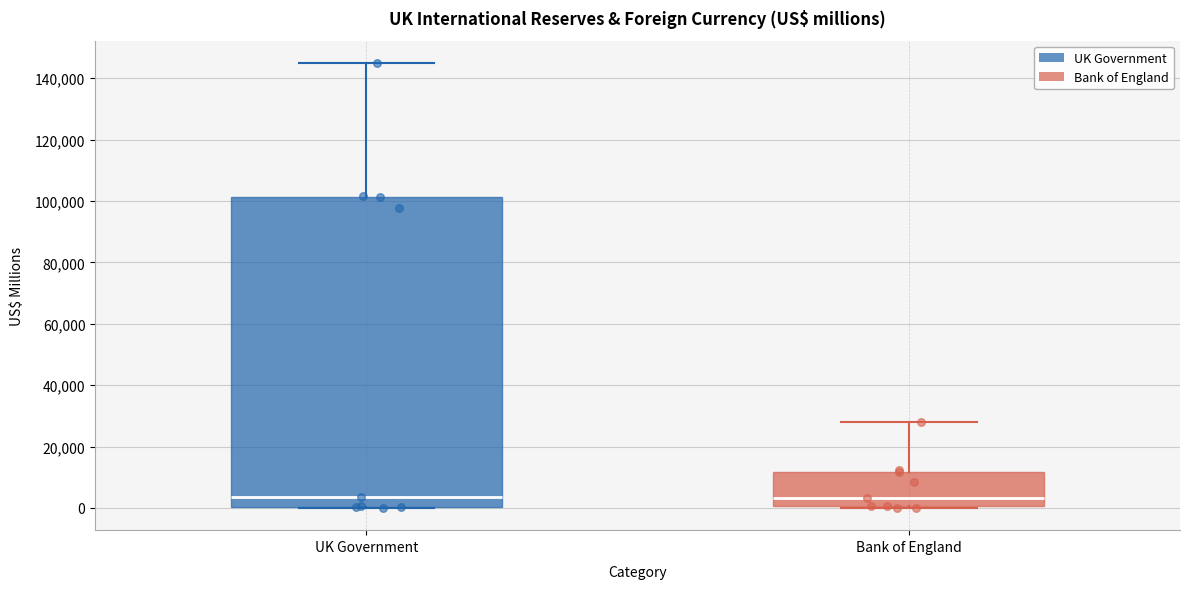

Where is the upper edge of the box for UK Government on the y-axis? The values are not printed on the chart, so give them approximately, as read against the axis.

102000